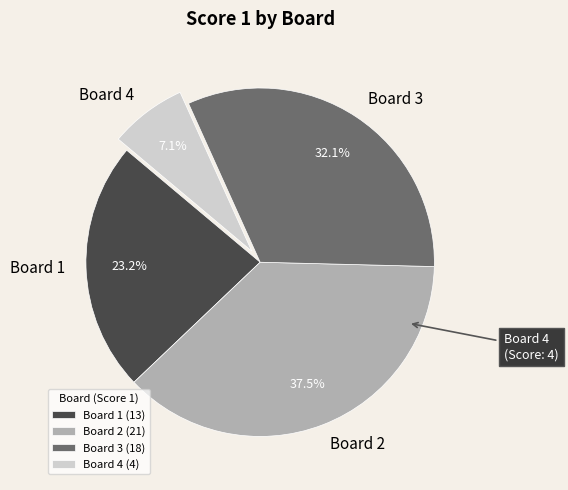

To the nearest percent, what portion does Board 1 represent?

23%